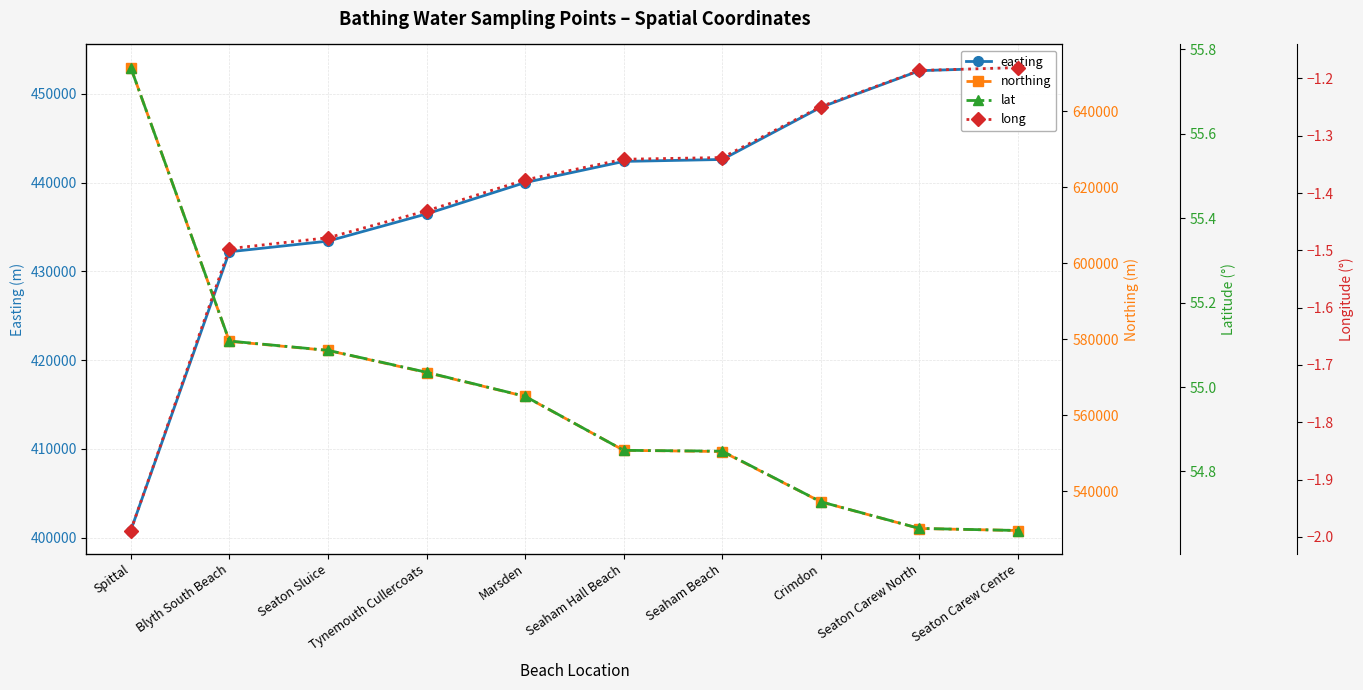

Which has a higher value, Seaton Carew North or Crimdon?

Seaton Carew North